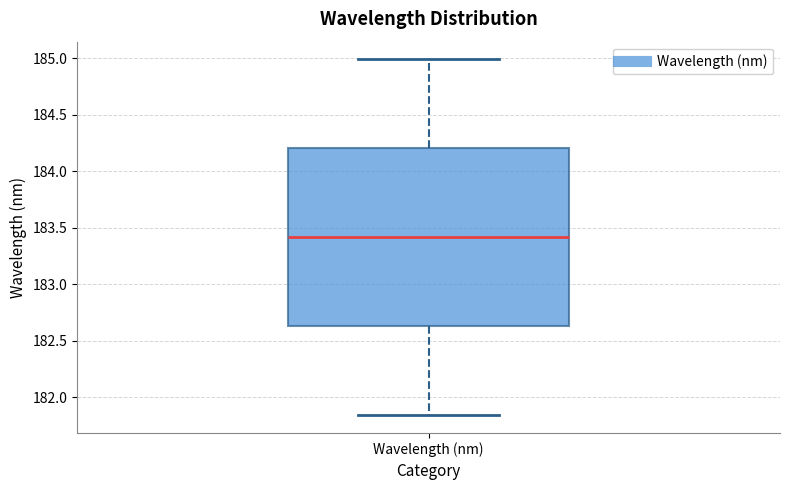

Transcribe this box plot: give where the median line is, the range the box spans, and where the two whiskers end, as read against the y-axis. The values are not printed on the chart, so give them approximately, as read against the axis.

median 183.40, box 182.65 to 184.20, whiskers 181.85 to 185.00